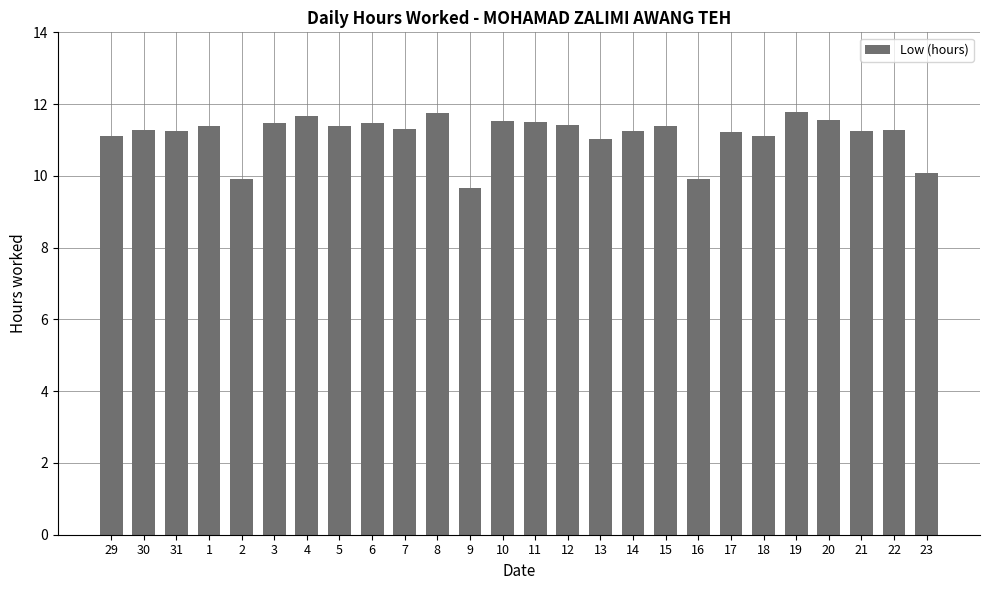

What is the maximum value shown in the chart?

11.8